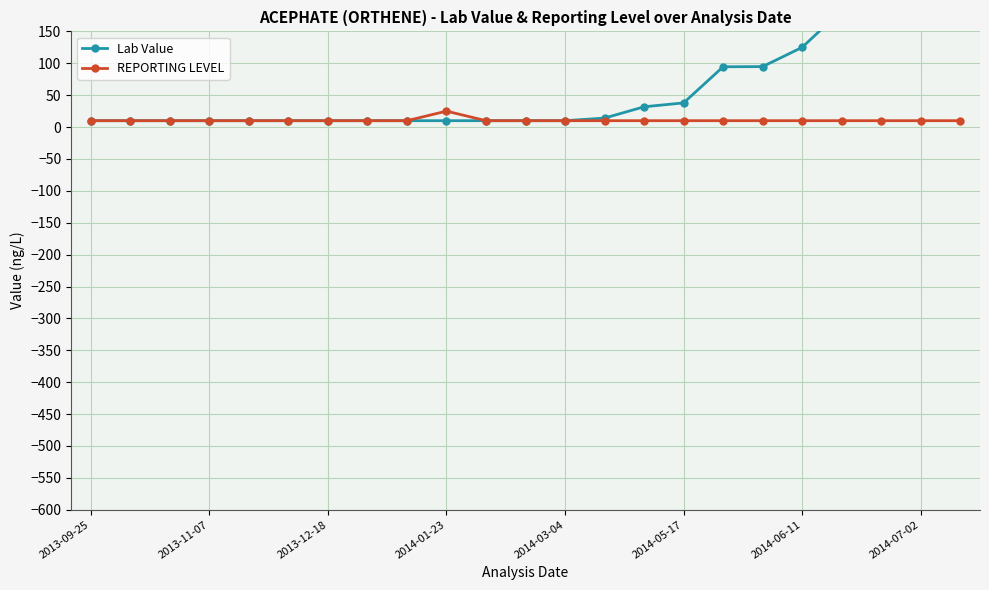

What is the greatest value displayed?

373.0